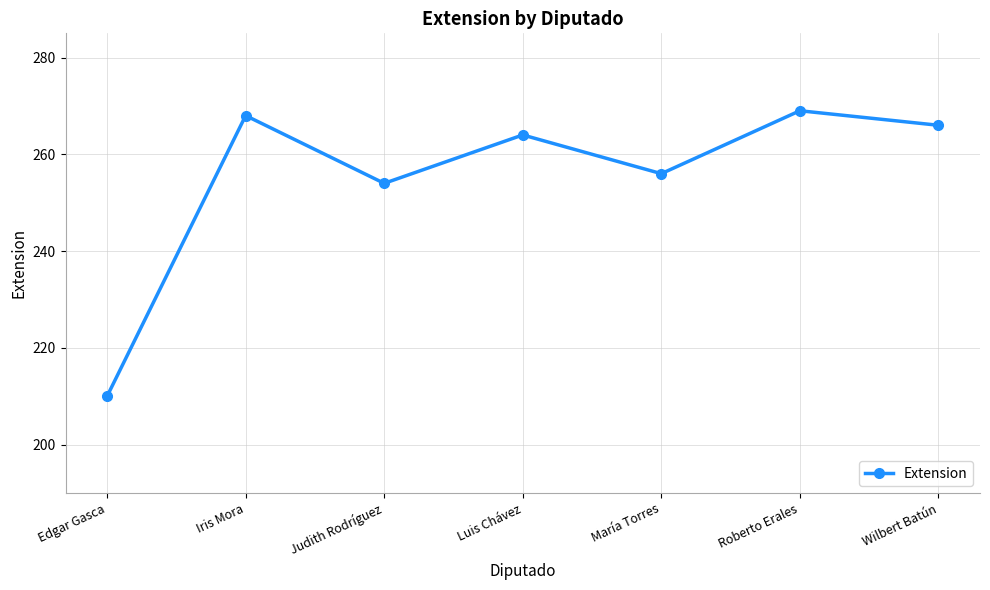

What value does the data have at Judith Rodríguez, to the nearest 5?

255